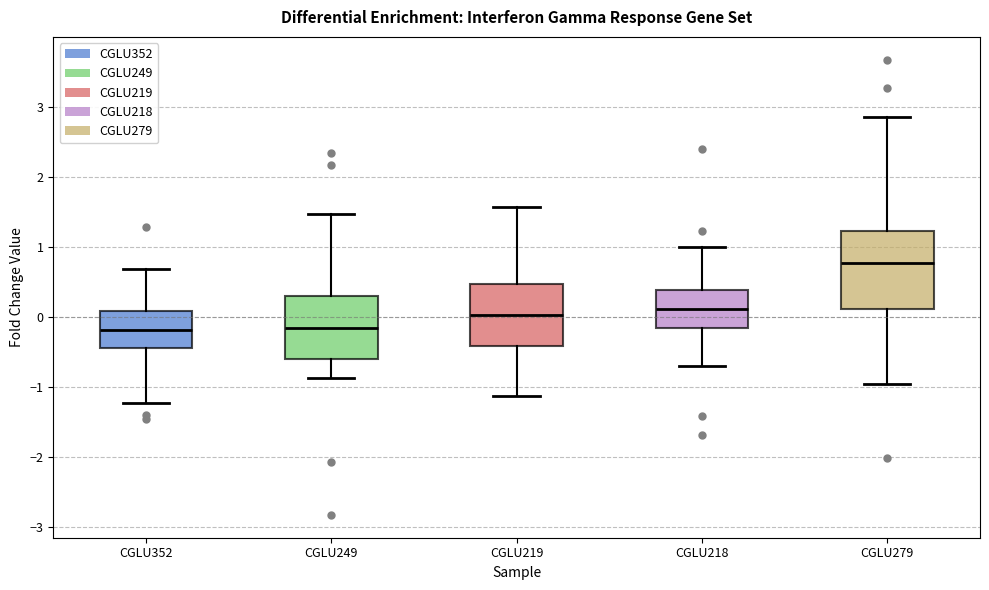

Where does the median line of the box for CGLU218 sit on the y-axis? The values are not printed on the chart, so give them approximately, as read against the axis.

0.1